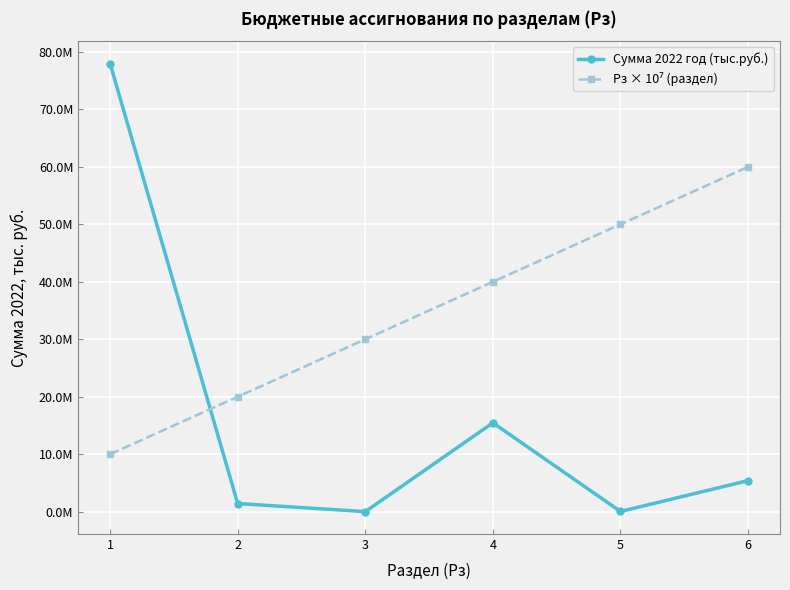

Is this an area chart (filled region under the line)?

No